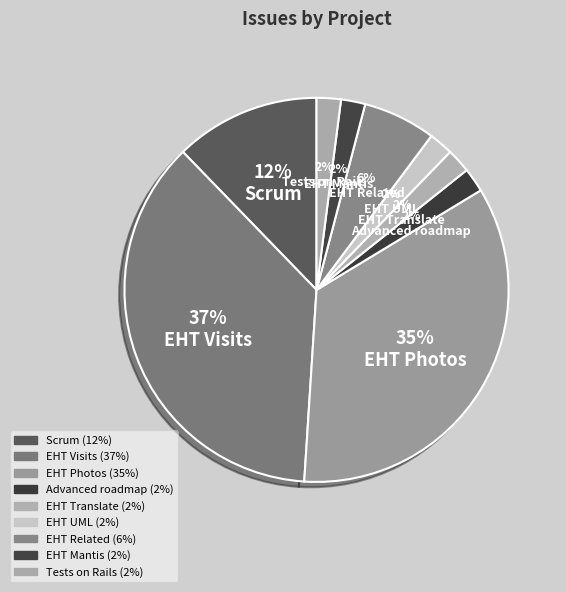

Is it true that EHT Translate is 2% of the pie?

True